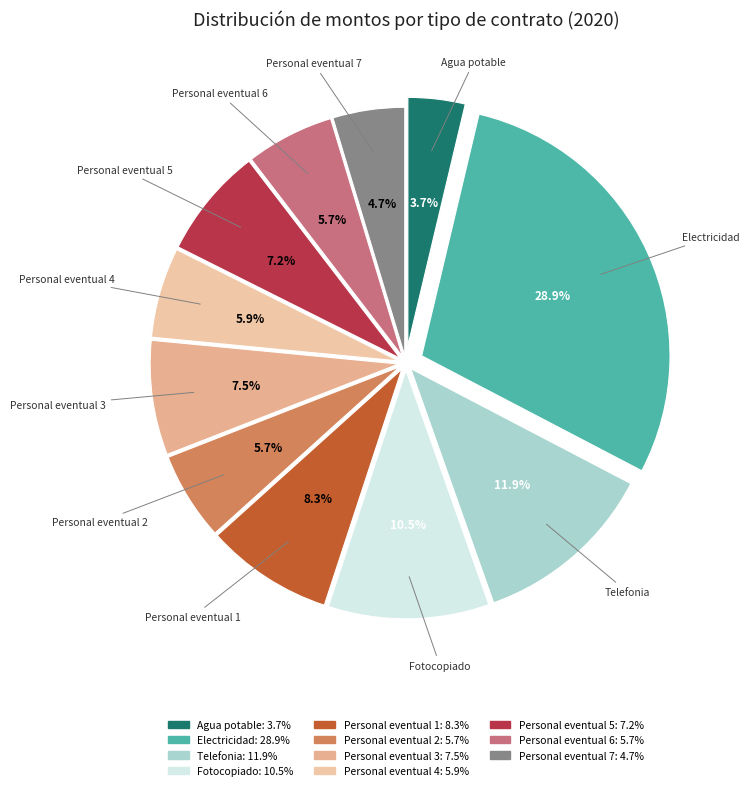

Does any single category account for the majority?

No